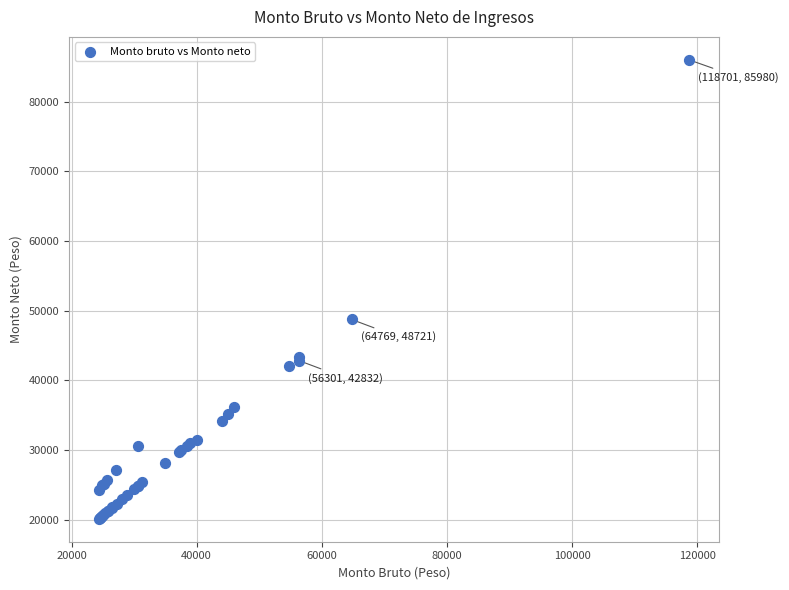

What Y value in the scatter plot is closest to 53048?

48721.1